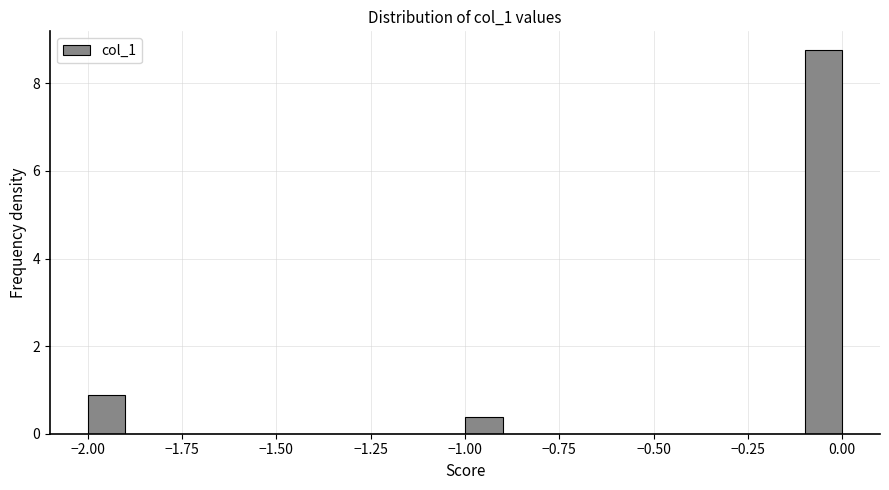

Read against the x-axis, roughly where is the centre of the tallest bar?

-0.05